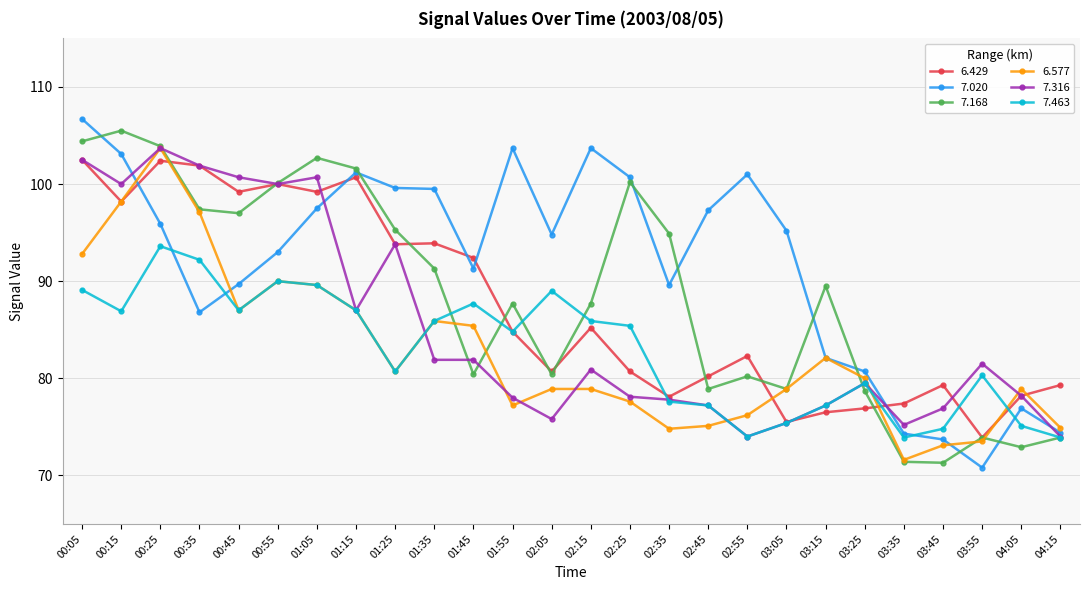

At which category does 7.463 reach its first local peak?

00:25